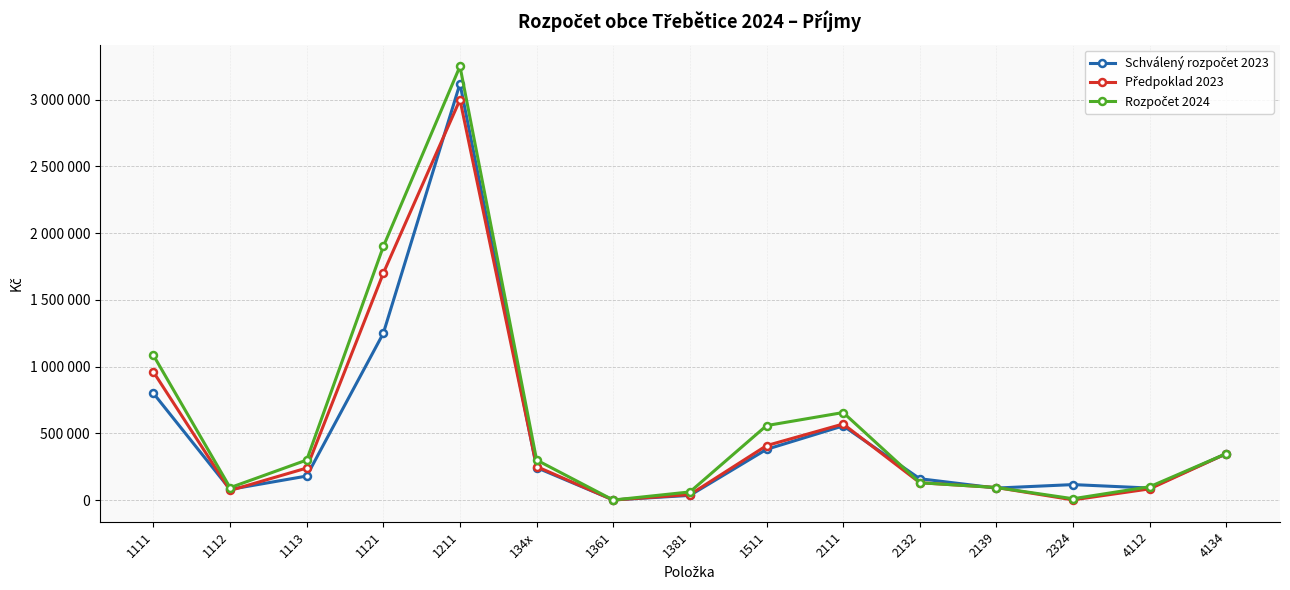

What is the average value of the Schválený rozpočet 2023 series?

496600